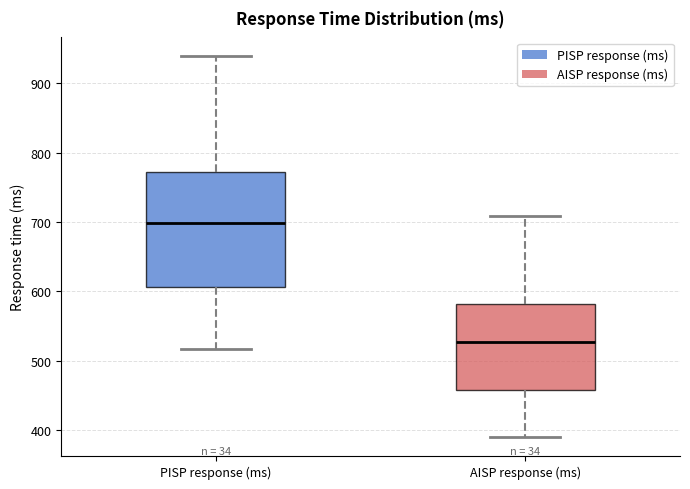

Where does the lower whisker of the box for AISP response (ms) end on the y-axis? The values are not printed on the chart, so give them approximately, as read against the axis.

390